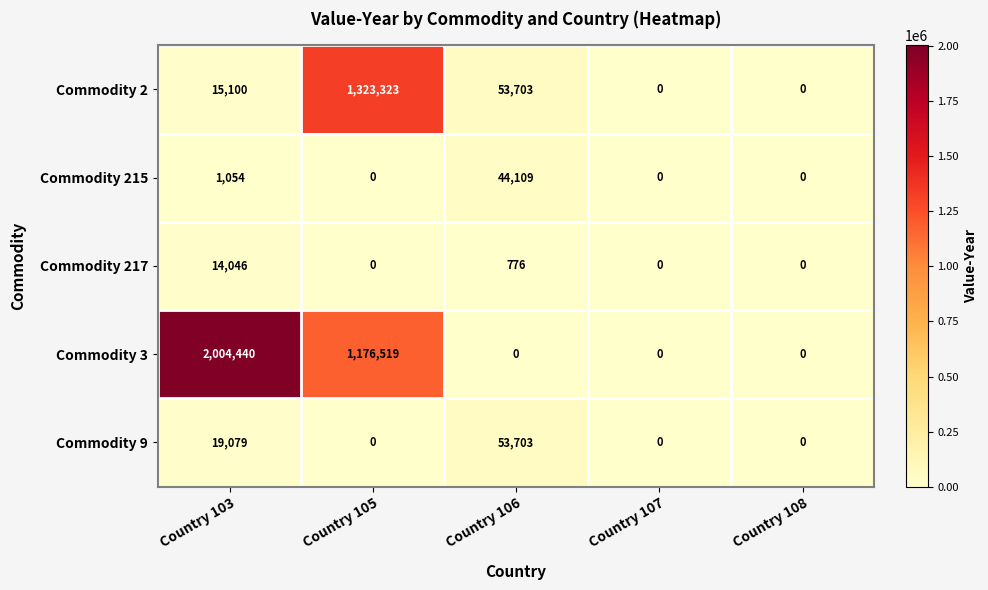

List the series in order of their peak value, lowest first.

Commodity 217, Commodity 215, Commodity 9, Commodity 2, Commodity 3